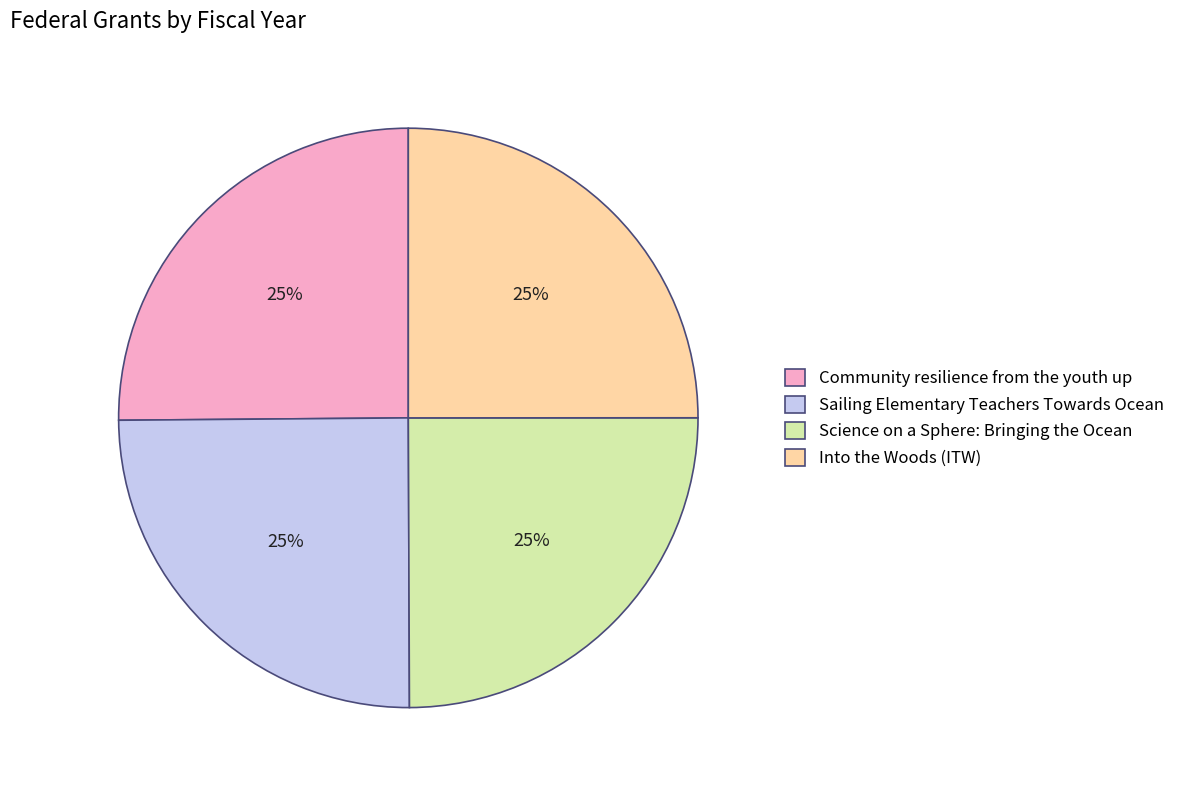

What is the ratio of the value at Community resilience from the youth up to the value at Into the Woods (ITW)?

1.0